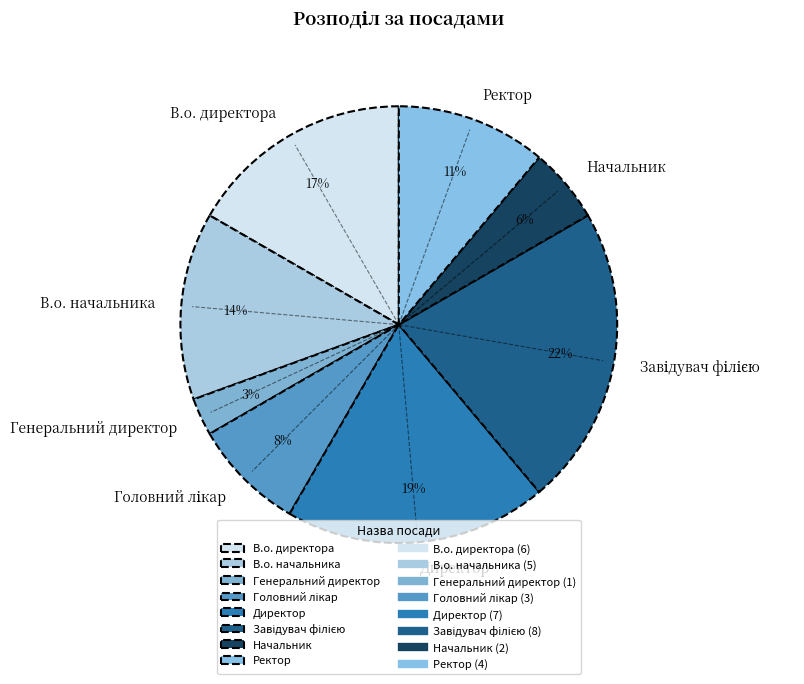

What is the ratio of the value at Ректор to the value at В.о. начальника?

0.8